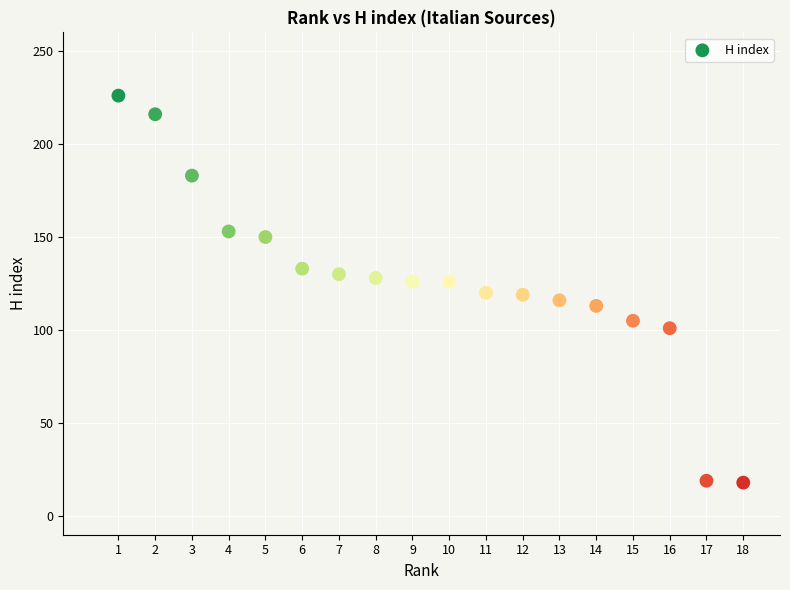

What is the range of Y values (max minus min)?

208